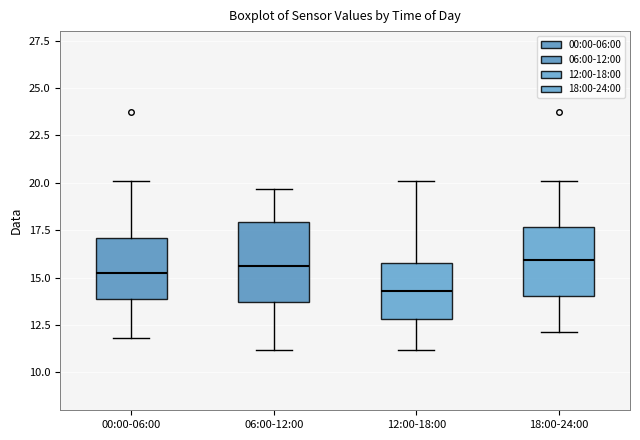

Where does the lower whisker of the box for 00:00-06:00 end on the y-axis? The values are not printed on the chart, so give them approximately, as read against the axis.

12.0